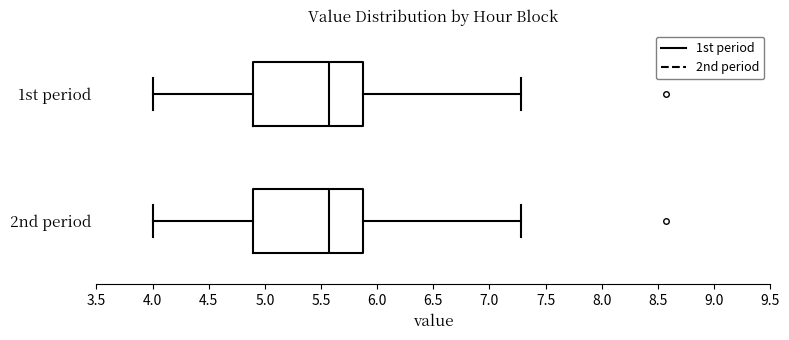

Reading bottom to top, transcribe this box plot: for each box, give where its median line is, the range the box spans, and where its two whiskers end, as read against the x-axis. The values are not printed on the chart, so give them approximately, as read against the axis.

2nd period: median 5.55, box 4.90 to 5.85, whiskers 4.00 to 7.30
1st period: median 5.55, box 4.90 to 5.85, whiskers 4.00 to 7.30